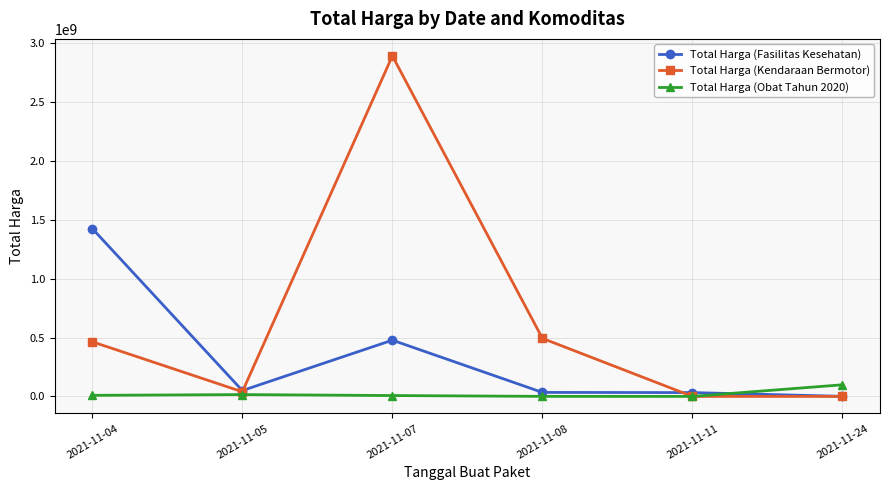

What is the value of the Total Harga (Fasilitas Kesehatan) point at the 2nd from the left?

49730040